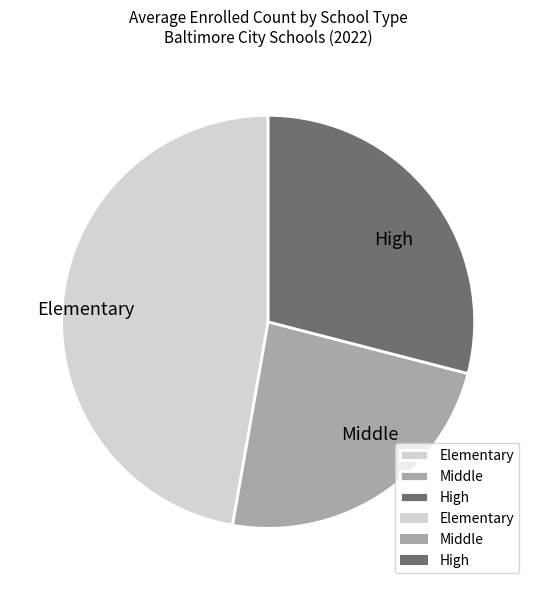

Is it true that Middle is 3% of the pie?

False